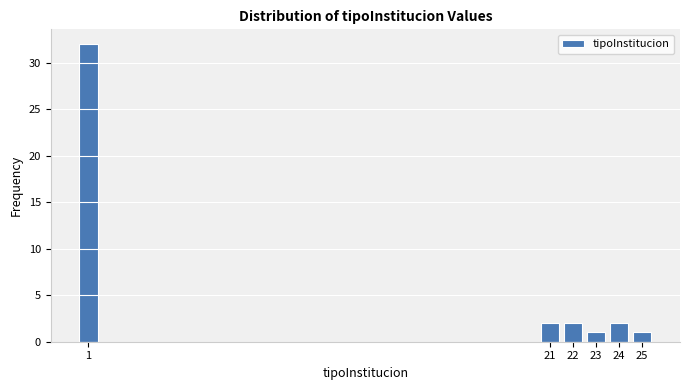

Reading left to right, transcribe all the data shown in this chart.

1=32	21=2	22=2	23=1	24=2	25=1